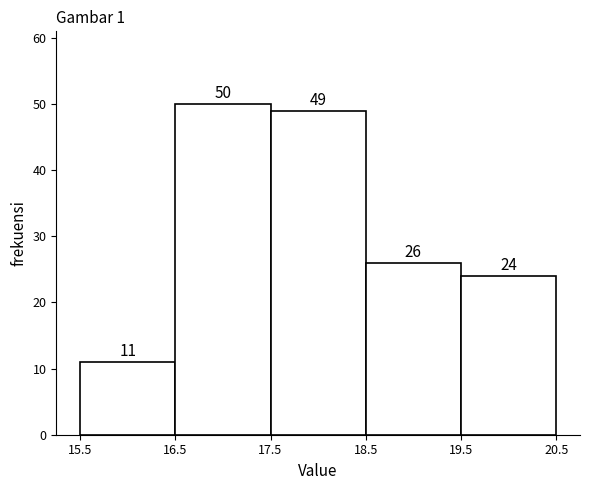

What is the height of the bar covering 18.5 to 19.5 on the x-axis?

26